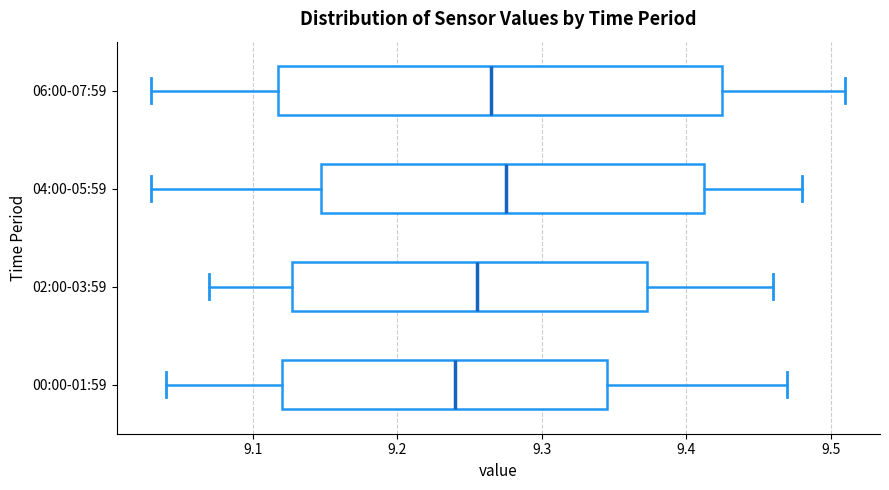

Where does the right whisker of the box for 06:00-07:59 end on the x-axis? The values are not printed on the chart, so give them approximately, as read against the axis.

9.51